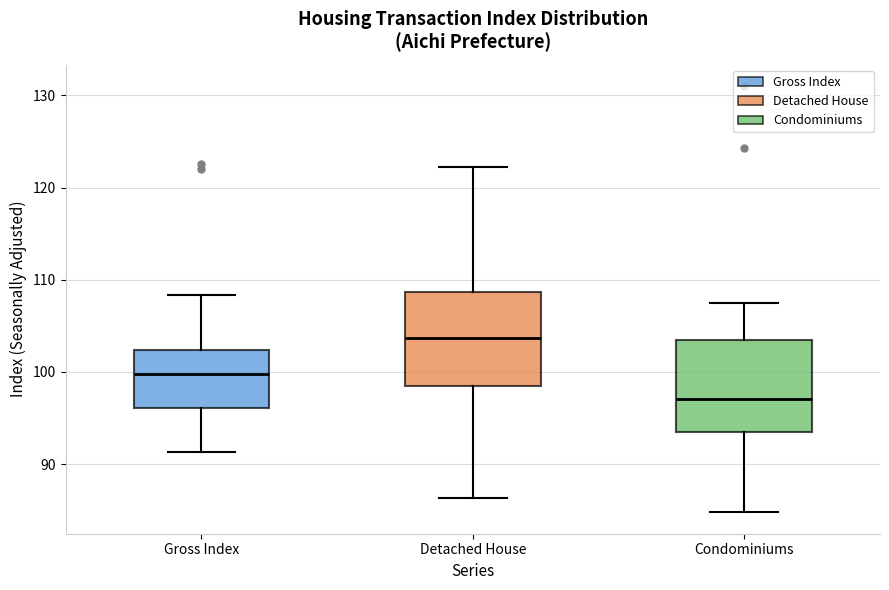

Which box's median line is the highest?

Detached House